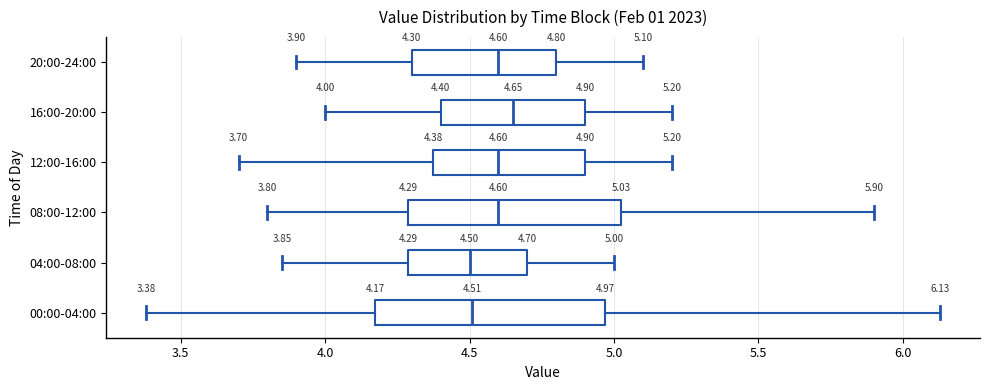

Which box is the widest, from its left edge to its right edge?

00:00-04:00